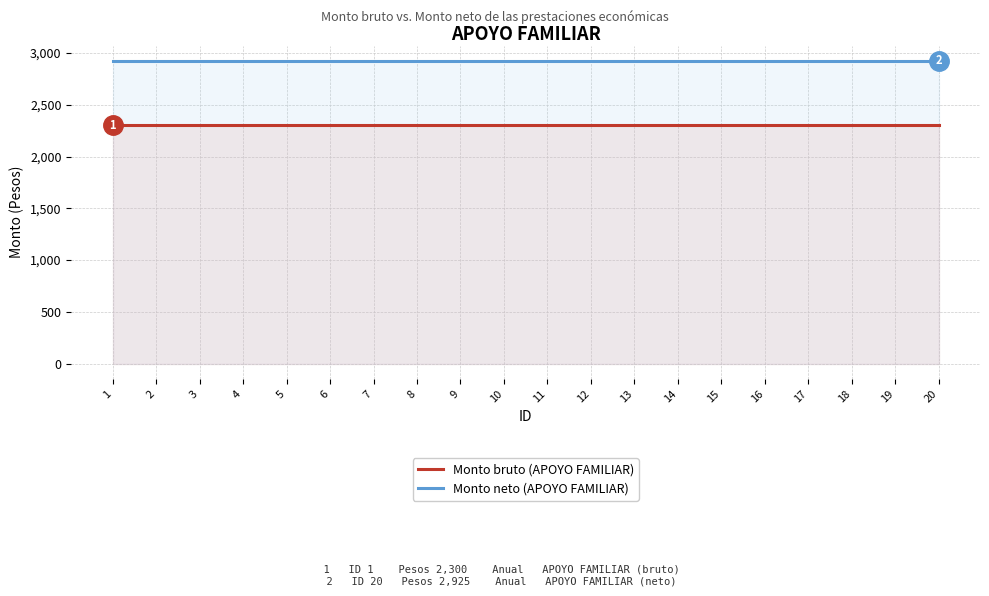

What is the sum of all Monto neto (APOYO FAMILIAR) values?

58500